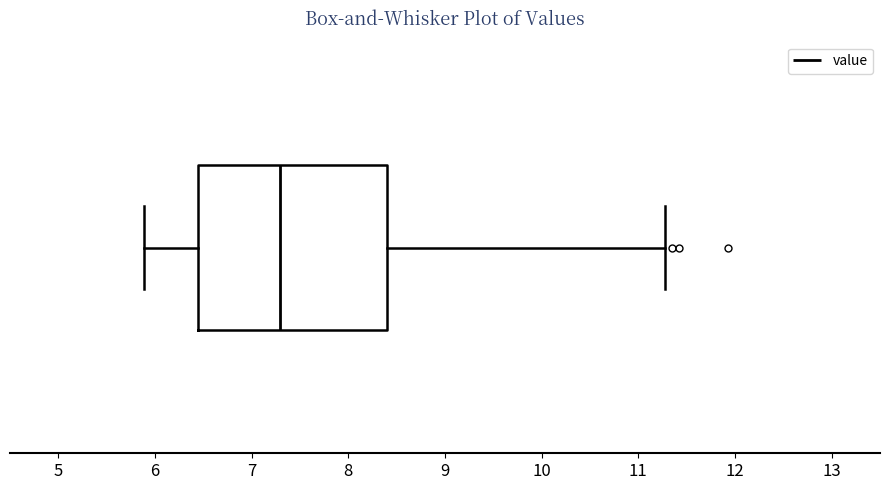

Where is the left edge of the box on the x-axis? The values are not printed on the chart, so give them approximately, as read against the axis.

6.4